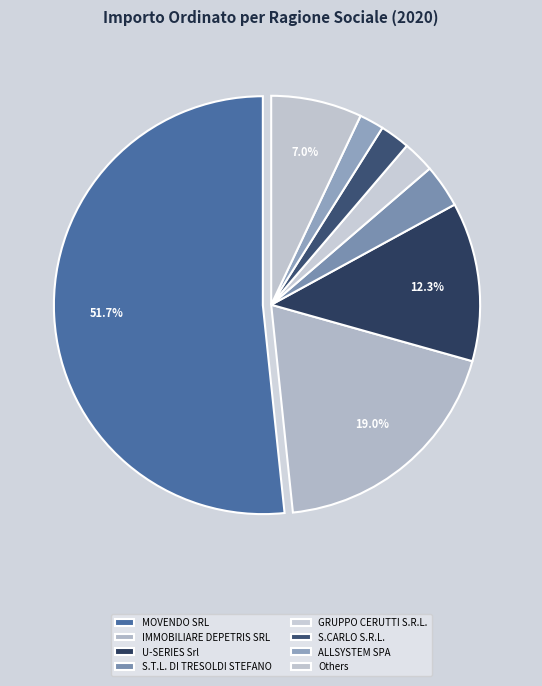

To the nearest percent, what is the difference between the ALLSYSTEM SPA and MOVENDO SRL slice percentages?

50%